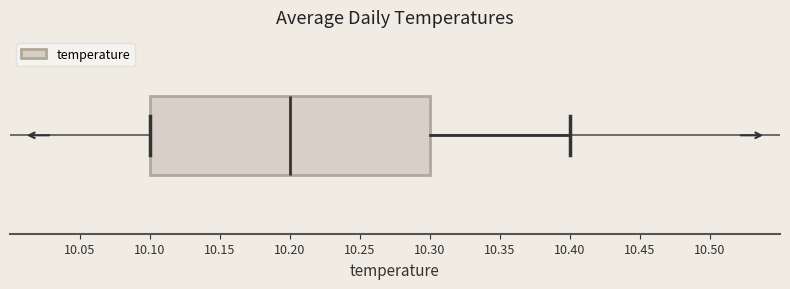

Transcribe this box plot: give where the median line is, the range the box spans, and where the two whiskers end, as read against the x-axis. The values are not printed on the chart, so give them approximately, as read against the axis.

median 10.2, box 10.1 to 10.3, whiskers 10.1 to 10.4